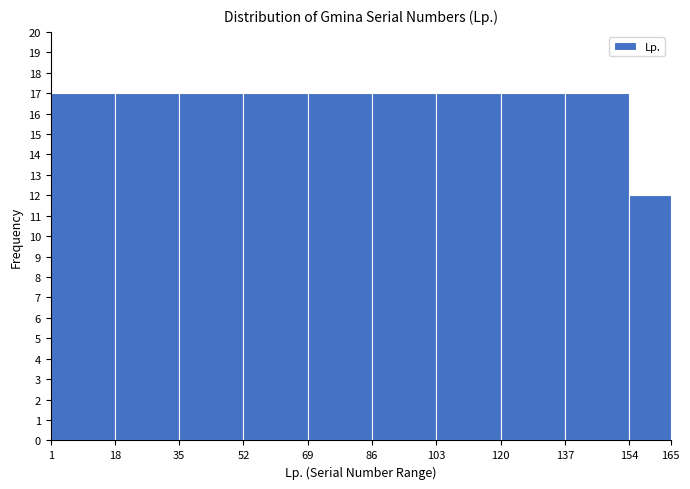

Reading left to right, transcribe this chart: for each bar, give the range it covers on the x-axis and its height. The values are not printed on the chart, so give them approximately, as read against the axis.

1 to 18: 17
18 to 35: 17
35 to 52: 17
52 to 69: 17
69 to 86: 17
86 to 103: 17
103 to 120: 17
120 to 137: 17
137 to 154: 17
154 to 165: 12